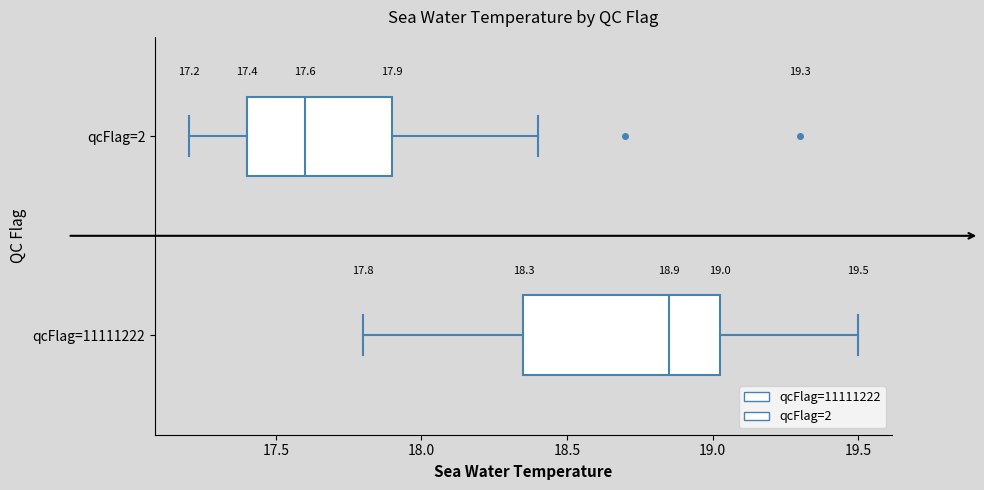

Which box has the furthest to the right median line?

qcFlag=11111222